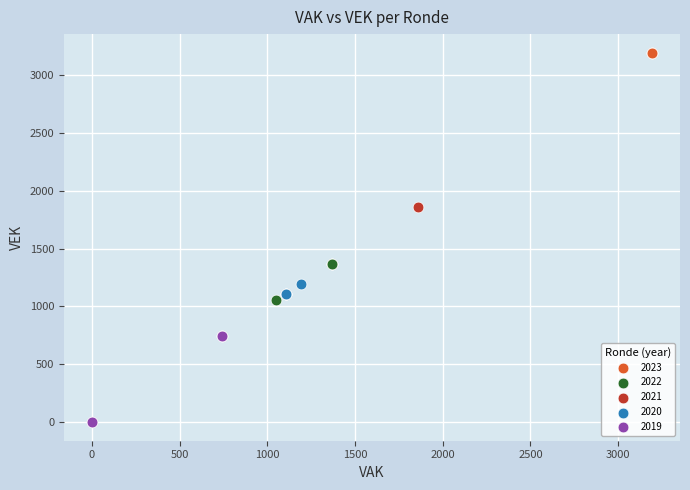

What are all the series names shown in the legend?

2023, 2022, 2021, 2020, 2019